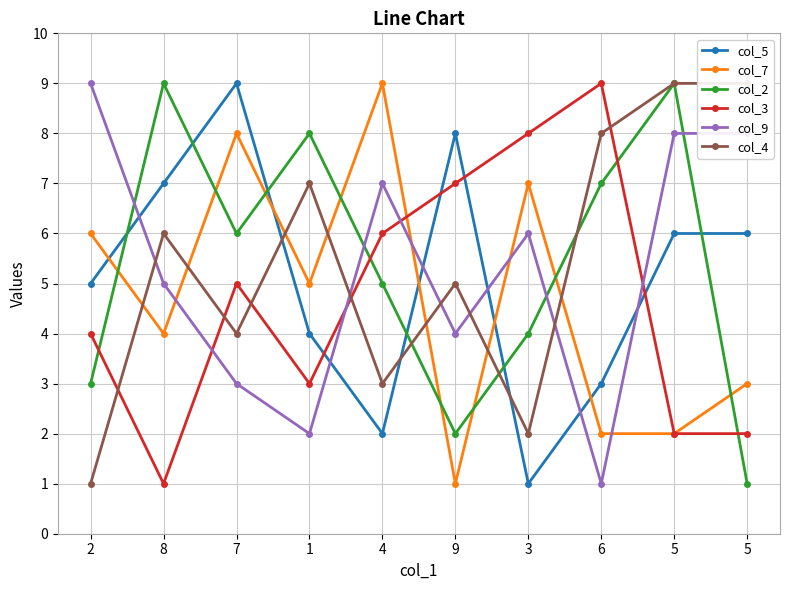

Reading left to right, what are all the values shown in this chart?

col_5: 5	7	9	4	2	8	1	3	6	6
col_7: 6	4	8	5	9	1	7	2	2	3
col_2: 3	9	6	8	5	2	4	7	9	1
col_3: 4	1	5	3	6	7	8	9	2	2
col_9: 9	5	3	2	7	4	6	1	8	8
col_4: 1	6	4	7	3	5	2	8	9	9